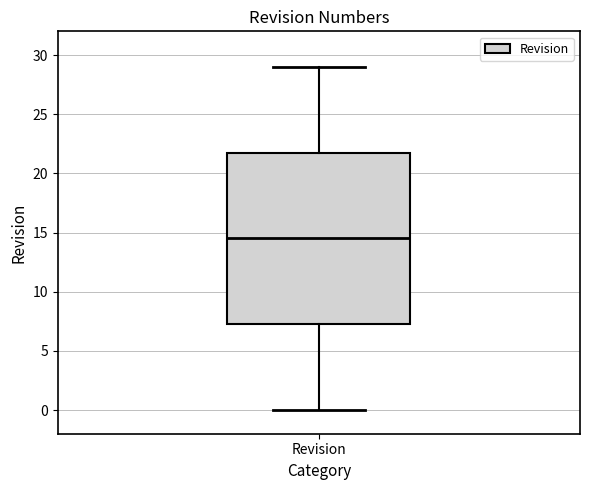

Transcribe this box plot: give where the median line is, the range the box spans, and where the two whiskers end, as read against the y-axis. The values are not printed on the chart, so give them approximately, as read against the axis.

median 14.5, box 7.5 to 22.0, whiskers 0.0 to 29.0